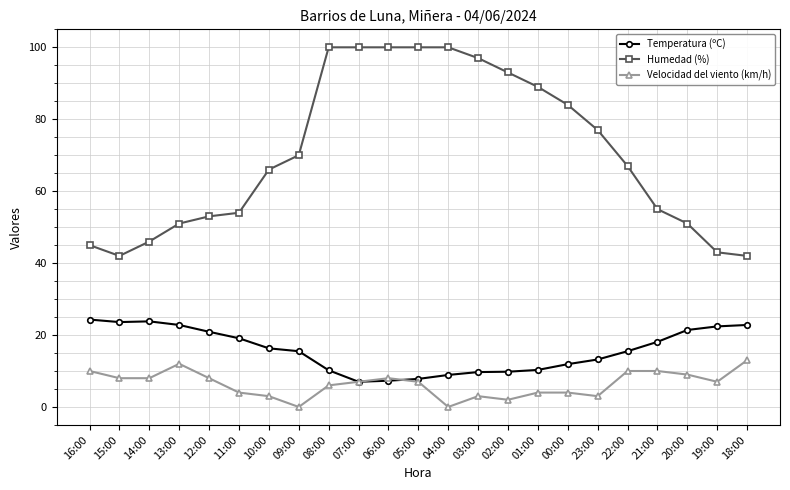

What is the difference between the maximum and second lowest values in the Humedad (%) series?

58.0